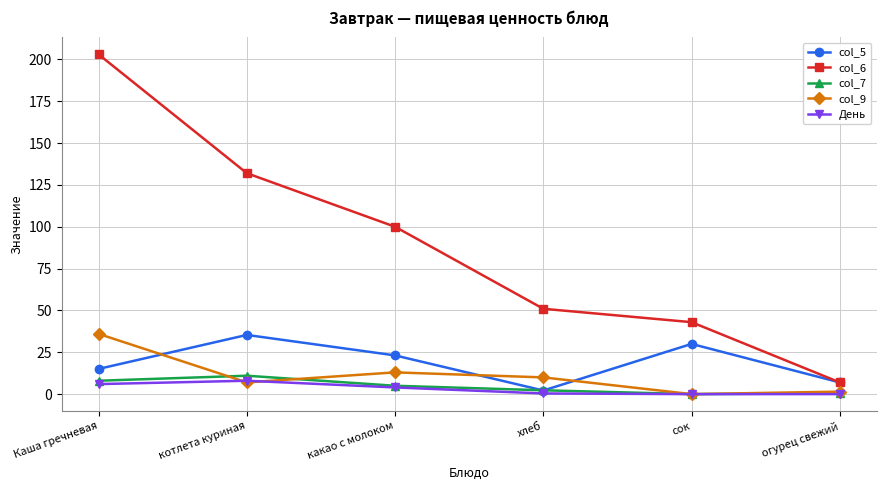

True or false: col_7 and col_6 cross at least once.

False